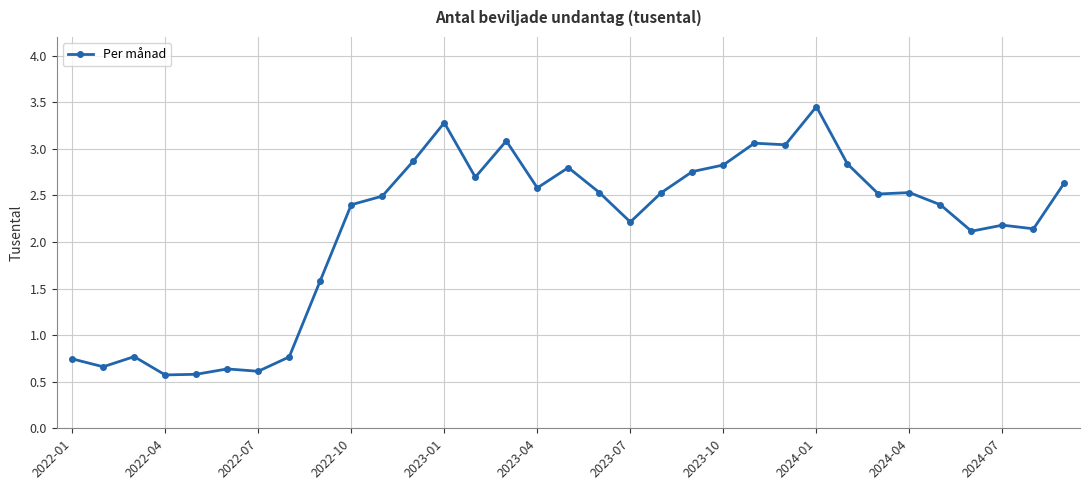

What is the difference between the maximum and second lowest values?

2.9